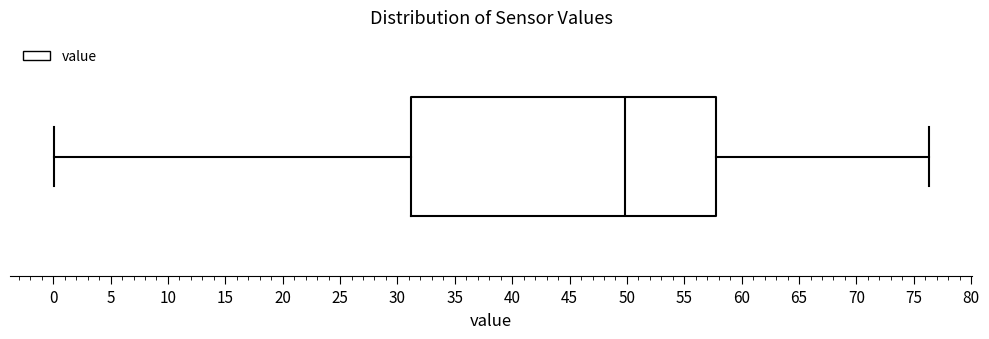

Read this box plot against the x-axis: the position of the median line, the range covered by the box, and the ends of both whiskers. The values are not printed on the chart, so give them approximately, as read against the axis.

median 50.0, box 31.0 to 58.0, whiskers 0.0 to 76.5